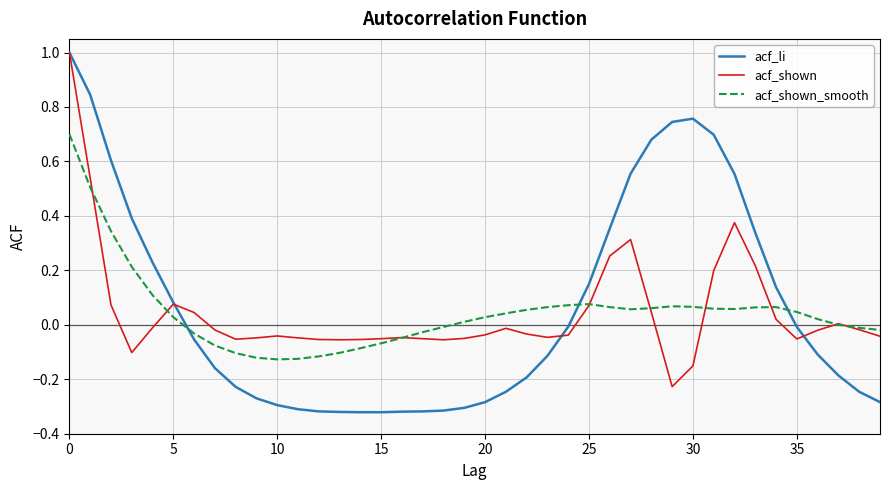

Which series has the largest total across all categories?

acf_li